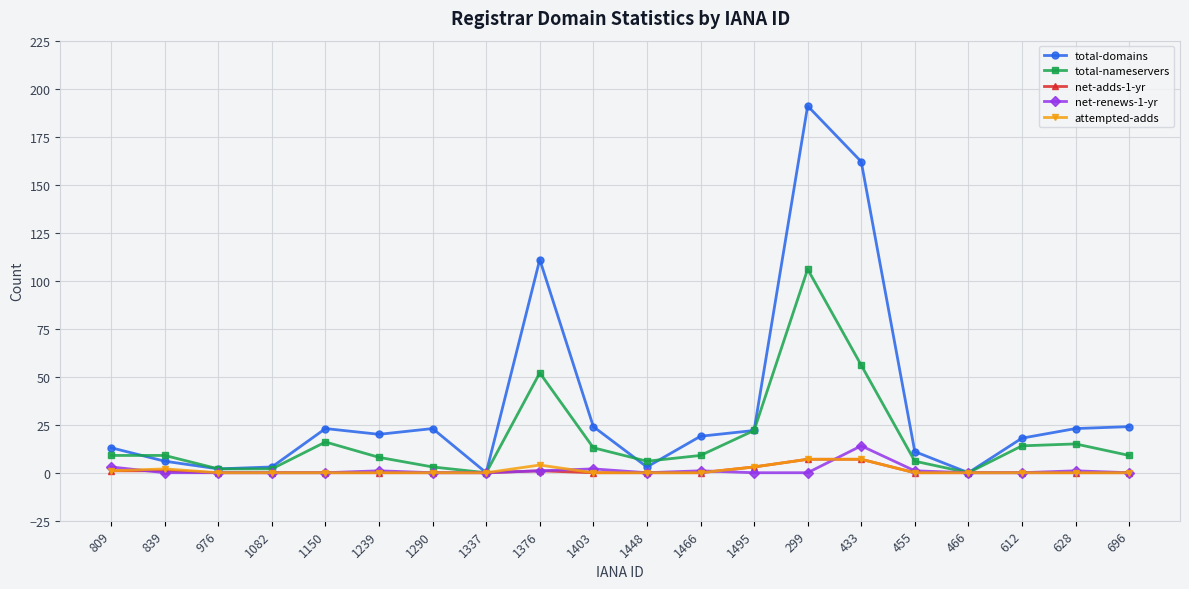

How many data points in total-nameservers are less than 9?

8